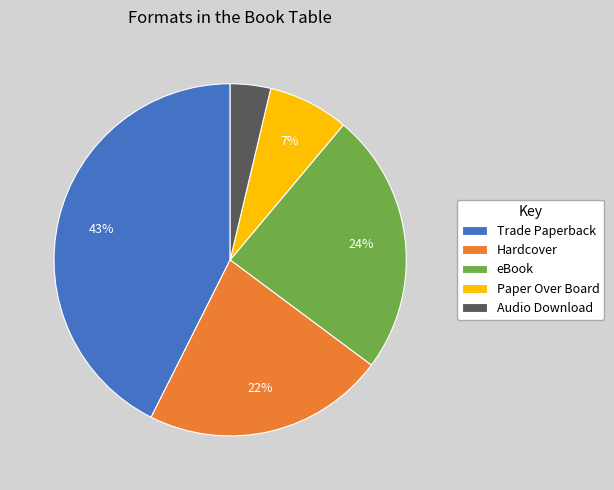

Is it true that Hardcover is 33% of the pie?

False